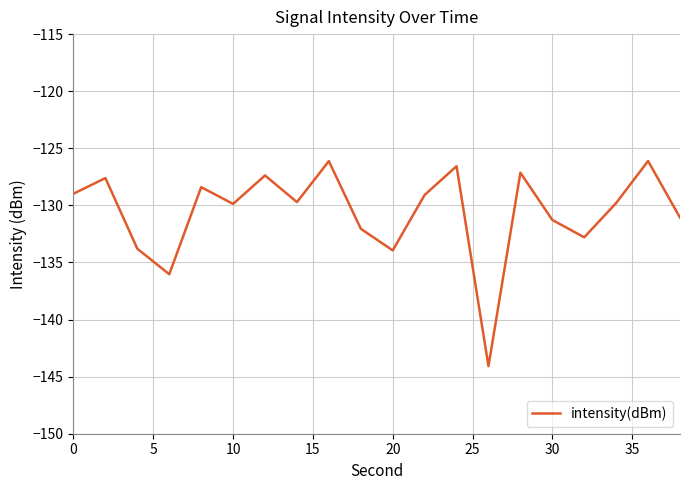

What is the greatest value displayed?

-126.1